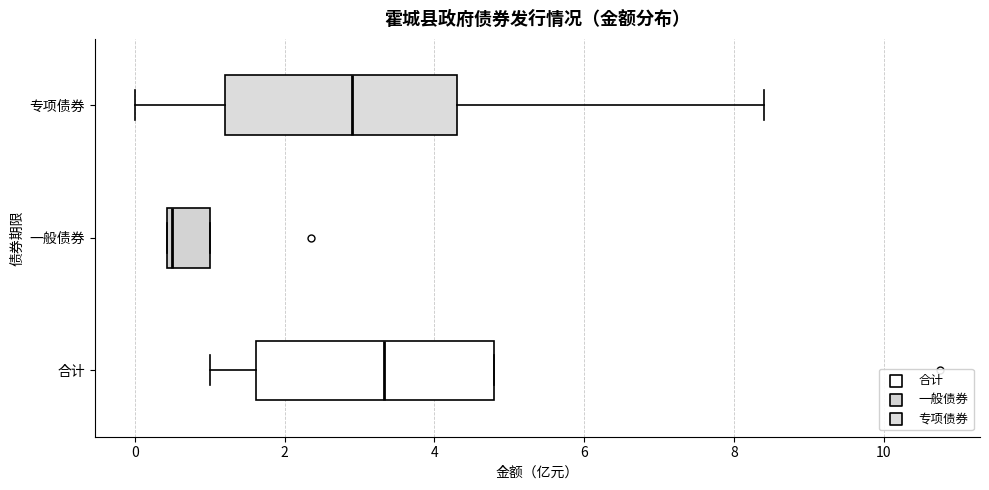

Reading bottom to top, read every box against the x-axis: the position of its median line, the range the box covers, and the ends of its whiskers. The values are not printed on the chart, so give them approximately, as read against the axis.

合计: median 3.4, box 1.6 to 4.8, whiskers 1.0 to 4.8
一般债券: median 0.6, box 0.4 to 1.0, whiskers 0.4 to 1.0
专项债券: median 3.0, box 1.2 to 4.4, whiskers 0.0 to 8.4